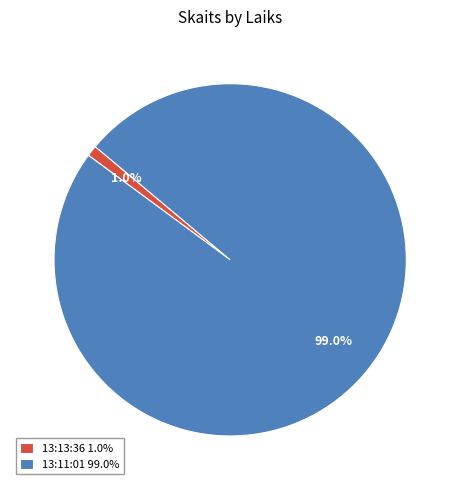

Do 13:13:36 and 13:11:01 together represent more than half of the pie?

Yes